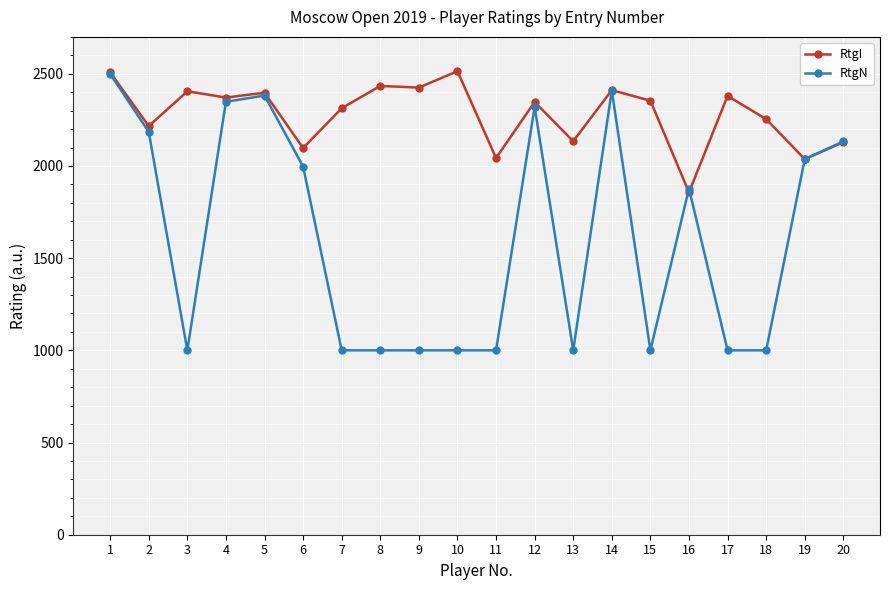

At which category does RtgI reach its first local valley?

2